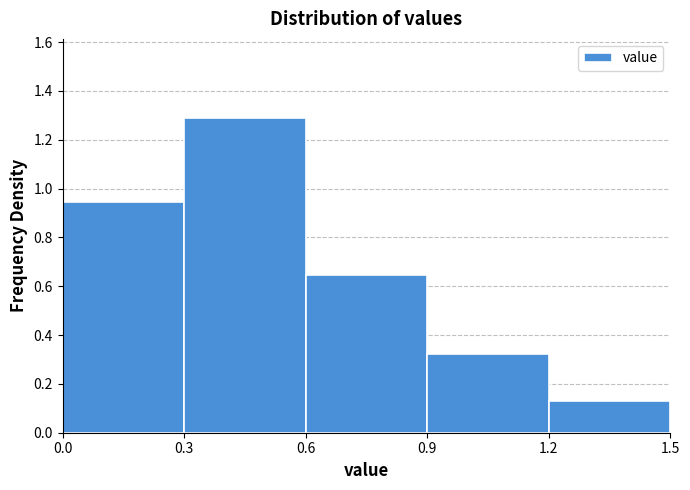

Reading left to right, transcribe this chart: for each bar, give the range it covers on the x-axis and its height. The values are not printed on the chart, so give them approximately, as read against the axis.

0.0 to 0.3: 0.94
0.3 to 0.6: 1.30
0.6 to 0.9: 0.64
0.9 to 1.2: 0.32
1.2 to 1.5: 0.12